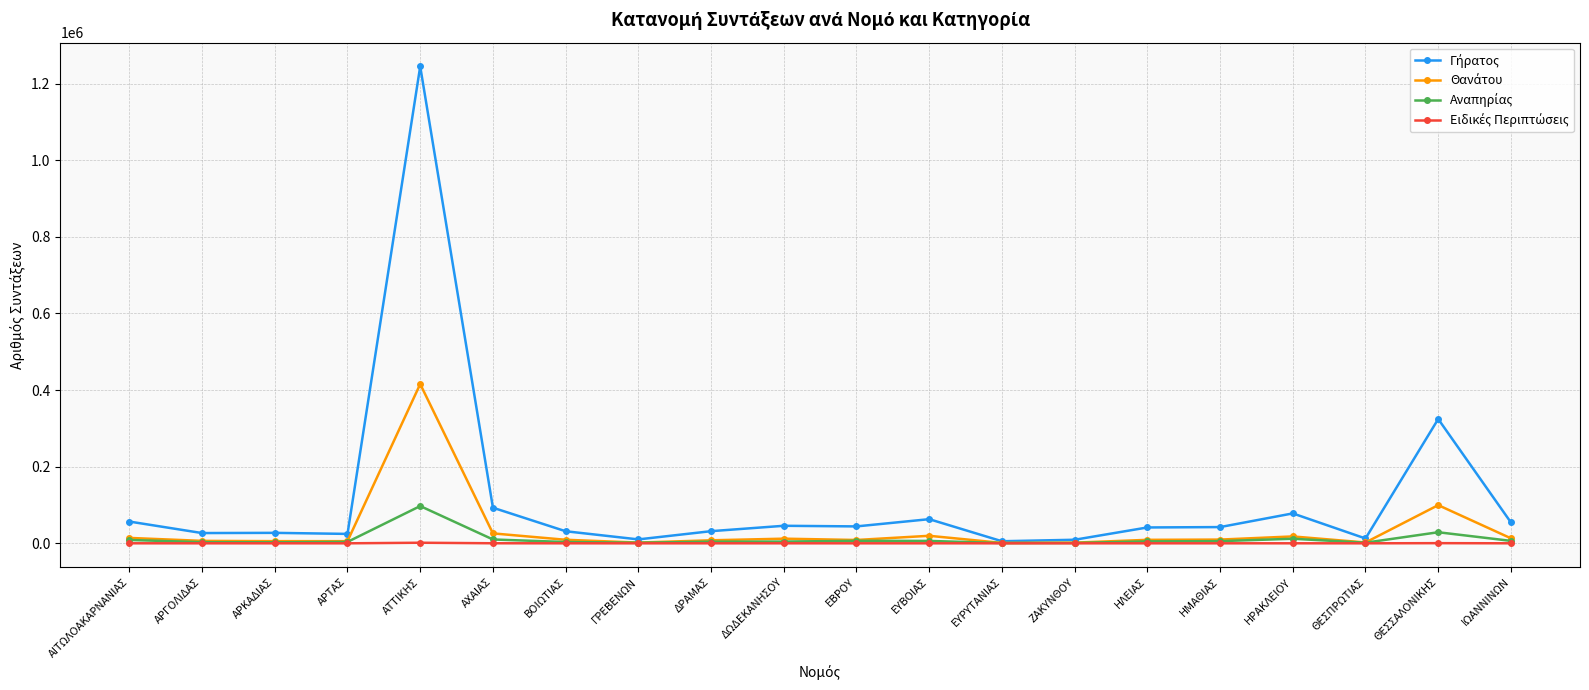

Which category has the highest value across all series?

ΑΤΤΙΚΗΣ